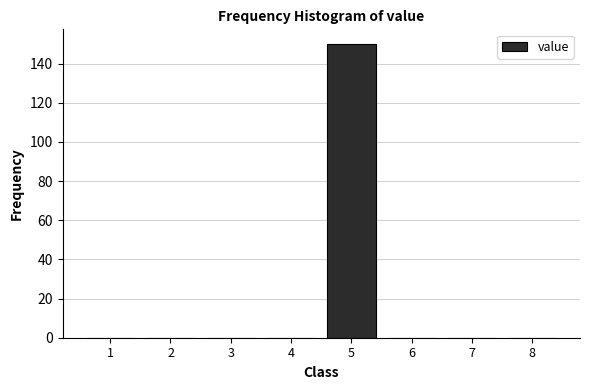

Reading right to left, list all the values displayed in this chart.

8=0	7=0	6=0	5=150	4=0	3=0	2=0	1=0